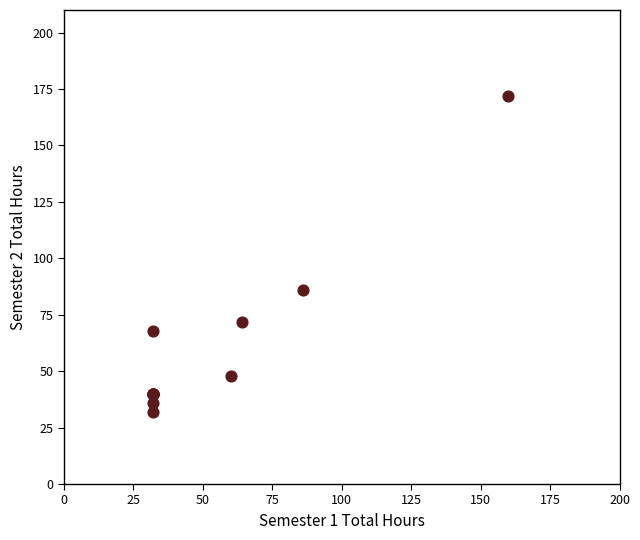

What Y value in the scatter plot is closest to 102?

86